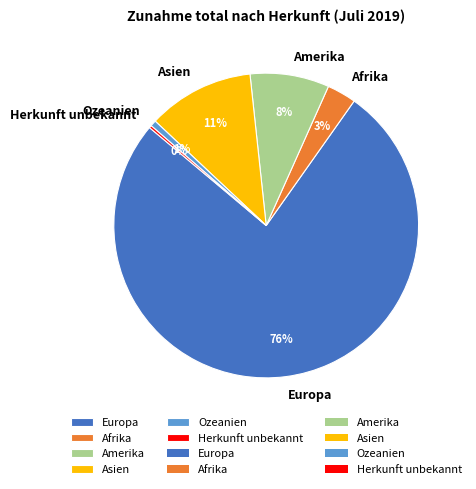

Is there a majority slice in this chart?

Yes